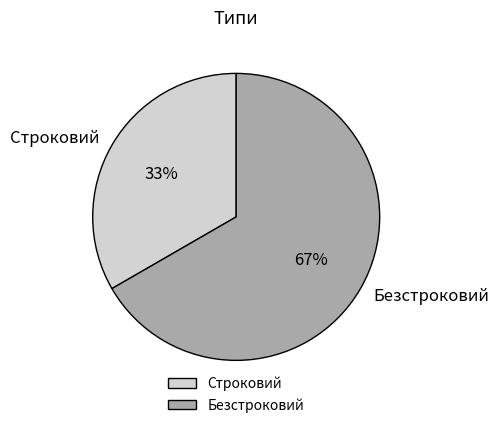

Do Строковий and Безстроковий together represent more than half of the pie?

Yes